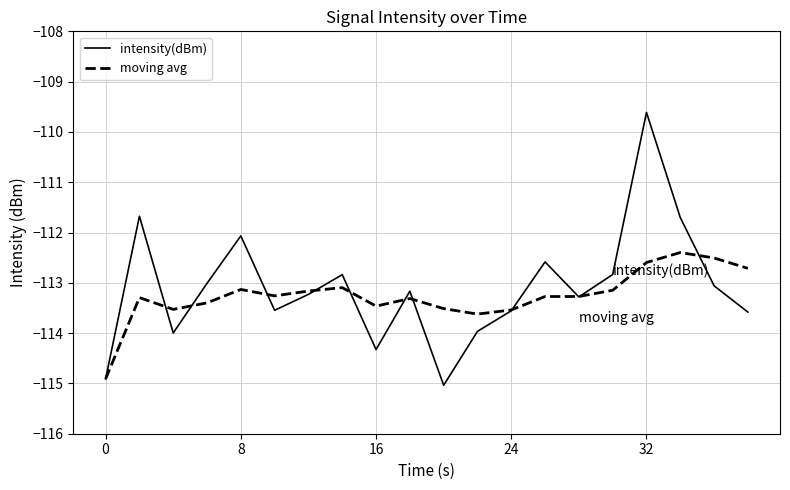

Which series has the largest range (max minus min)?

intensity(dBm)